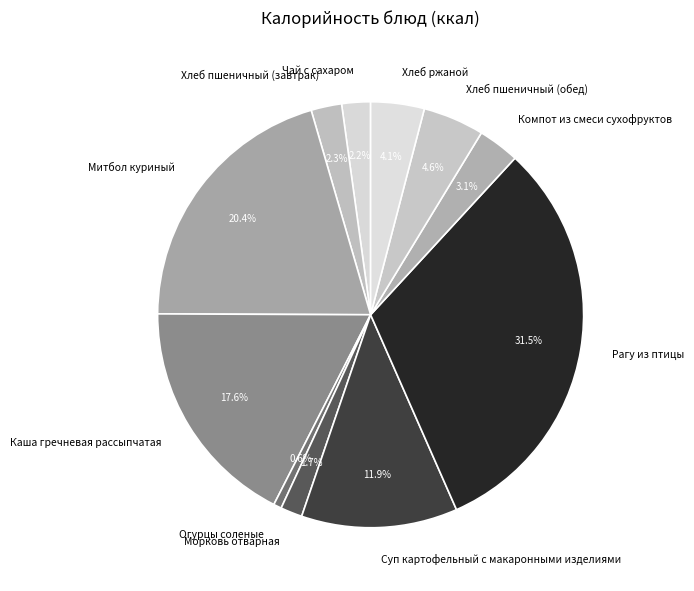

Does any single category account for the majority?

No